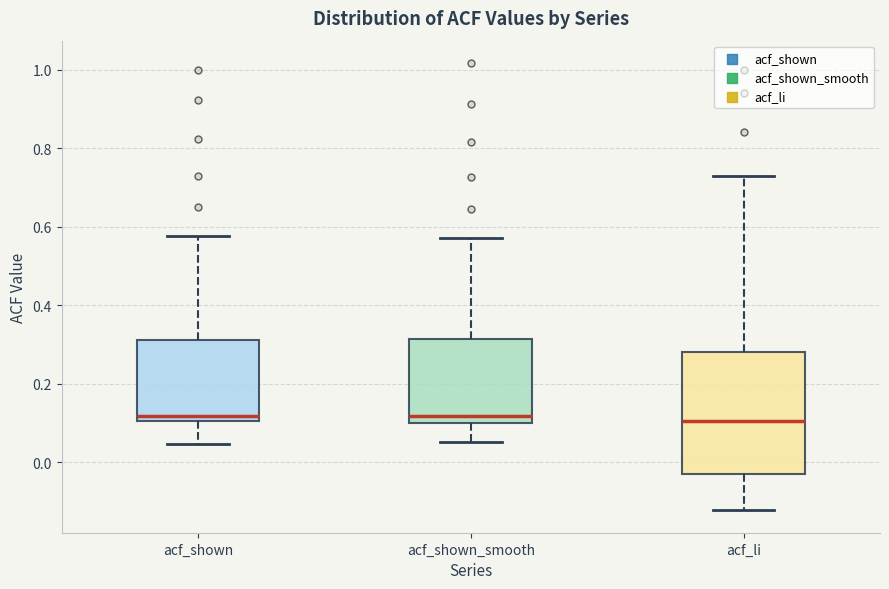

Where does the lower whisker of the box for acf_shown end on the y-axis? The values are not printed on the chart, so give them approximately, as read against the axis.

0.04